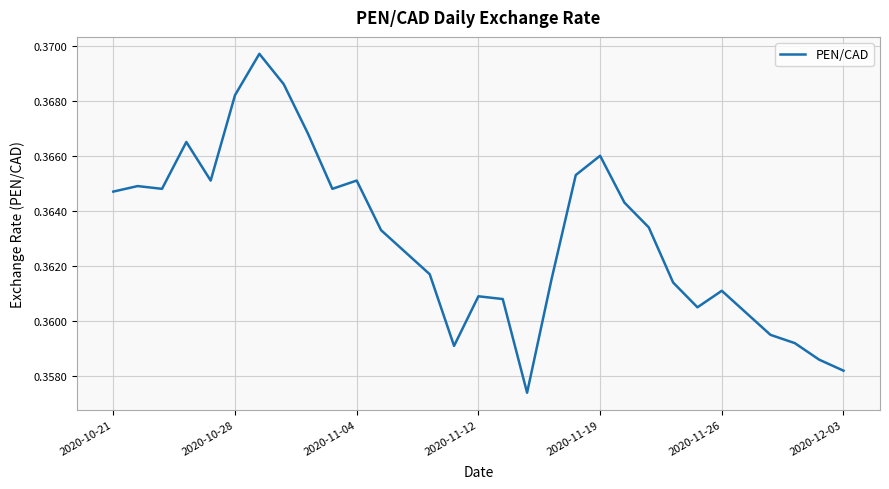

The chart shows a value of 0.2 at 2020-11-26. True or false?

False